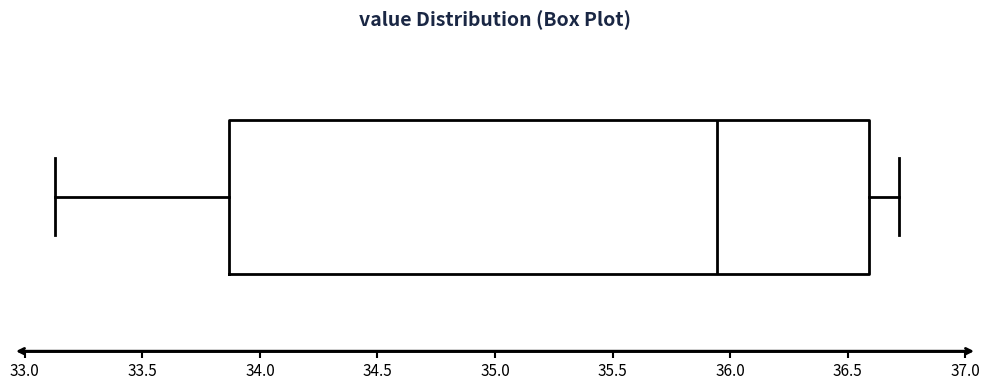

Read this box plot against the x-axis: the position of the median line, the range covered by the box, and the ends of both whiskers. The values are not printed on the chart, so give them approximately, as read against the axis.

median 35.95, box 33.85 to 36.60, whiskers 33.15 to 36.70